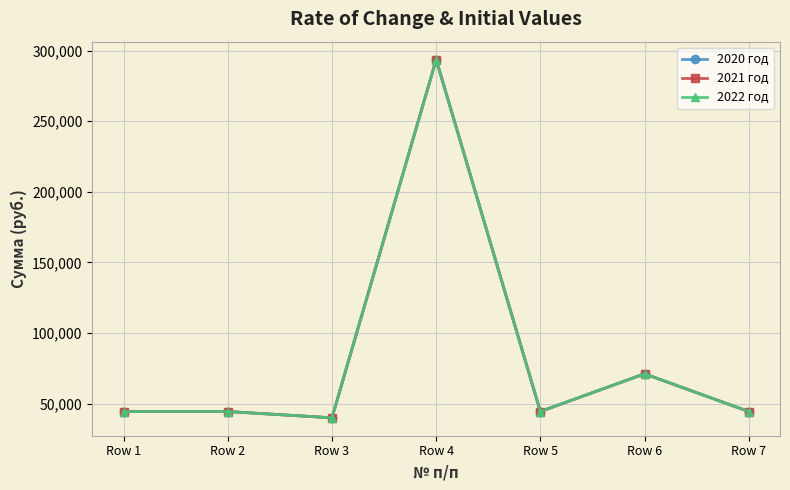

Which series has the widest spread of values?

2020 год